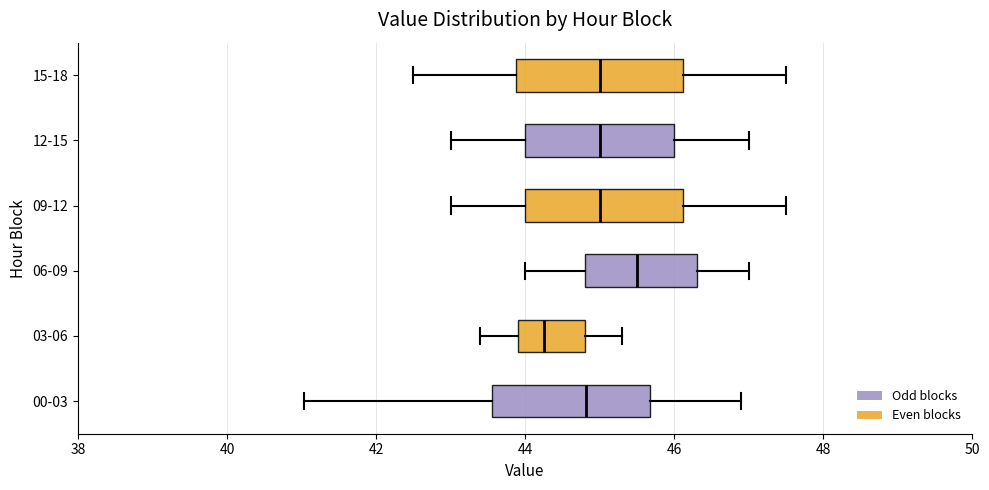

Reading bottom to top, transcribe this box plot: for each box, give where its median line is, the range the box spans, and where its two whiskers end, as read against the x-axis. The values are not printed on the chart, so give them approximately, as read against the axis.

00-03: median 44.8, box 43.6 to 45.6, whiskers 41.0 to 47.0
03-06: median 44.2, box 44.0 to 44.8, whiskers 43.4 to 45.4
06-09: median 45.6, box 44.8 to 46.4, whiskers 44.0 to 47.0
09-12: median 45.0, box 44.0 to 46.2, whiskers 43.0 to 47.6
12-15: median 45.0, box 44.0 to 46.0, whiskers 43.0 to 47.0
15-18: median 45.0, box 43.8 to 46.2, whiskers 42.6 to 47.6